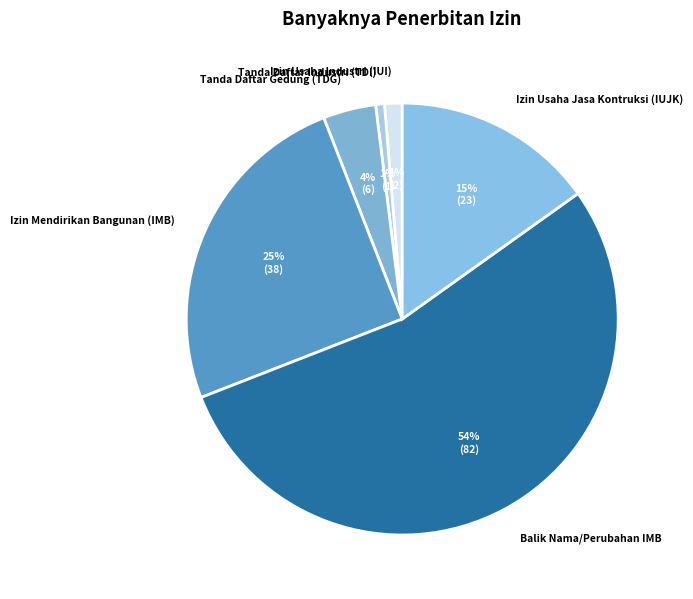

What is the majority slice?

Balik Nama/Perubahan IMB